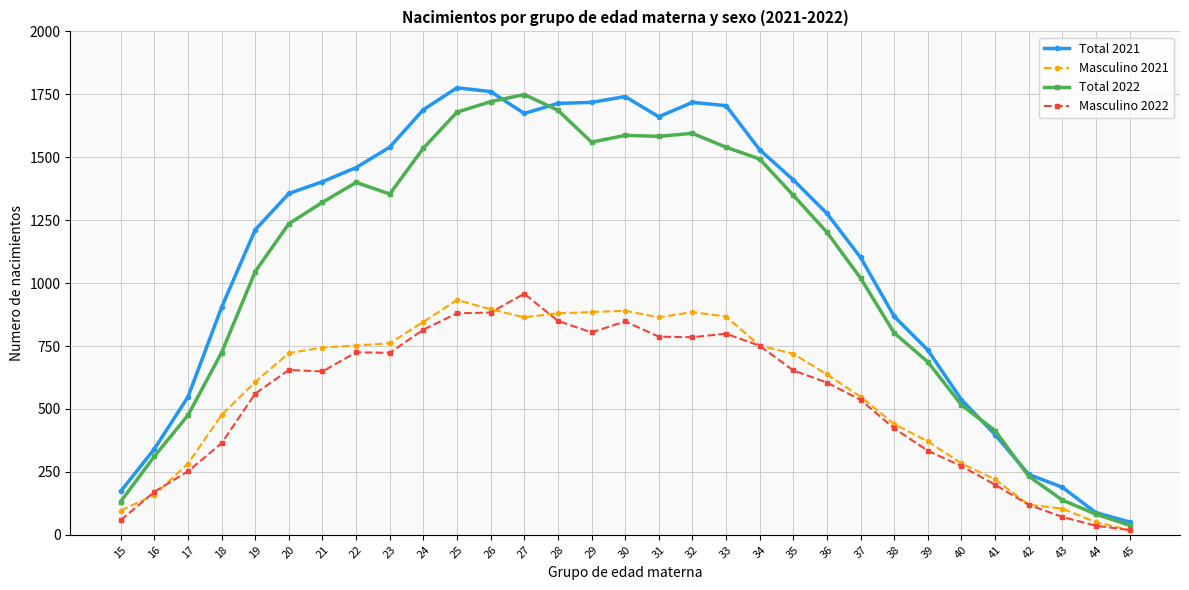

How many values in the Total 2022 series are below 1236?

15